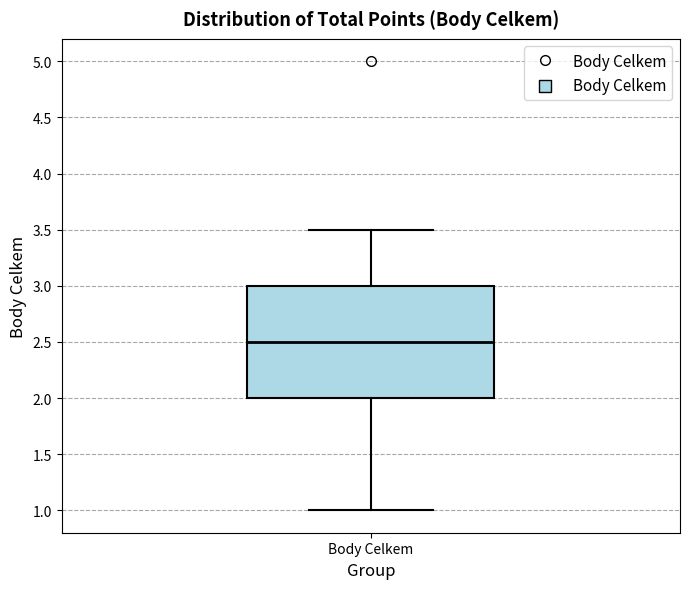

Read this box plot against the y-axis: the position of the median line, the range covered by the box, and the ends of both whiskers. The values are not printed on the chart, so give them approximately, as read against the axis.

median 2.5, box 2.0 to 3.0, whiskers 1.0 to 3.5